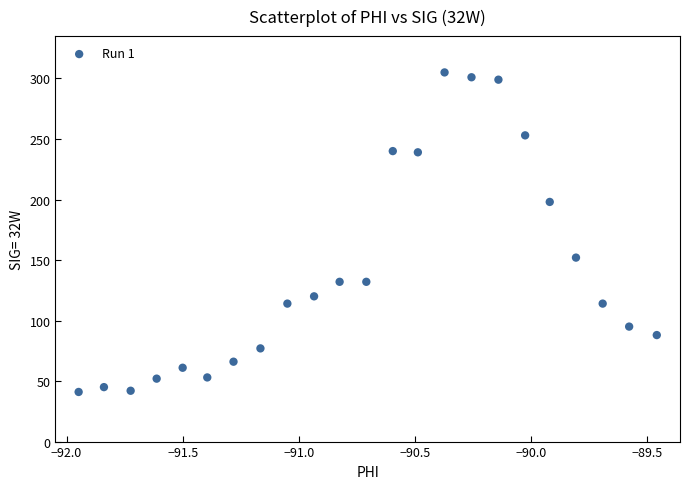

What Y value in the scatter plot is closest to 173?

152